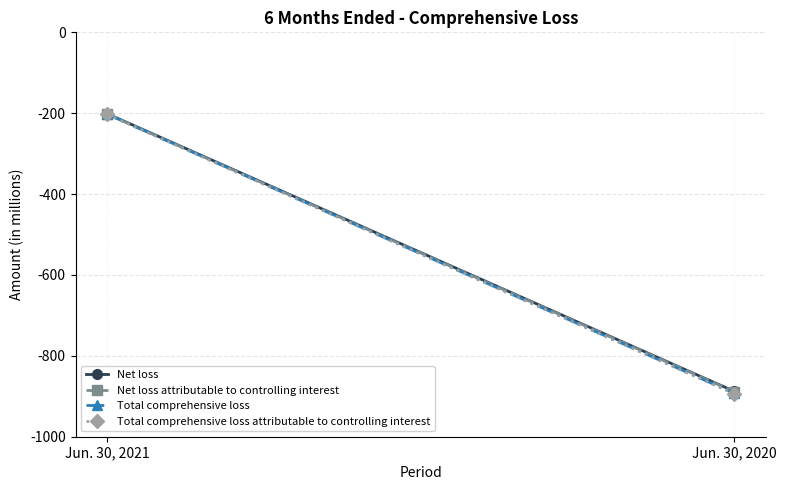

What are all the series names shown in the legend?

Net loss, Net loss attributable to controlling interest, Total comprehensive loss, Total comprehensive loss attributable to controlling interest